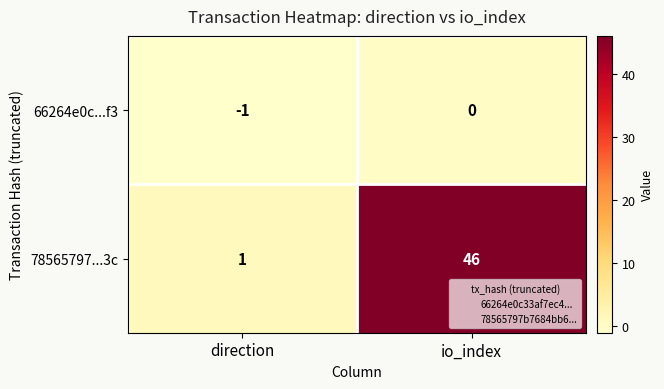

Which label corresponds to the largest value in the chart?

io_index